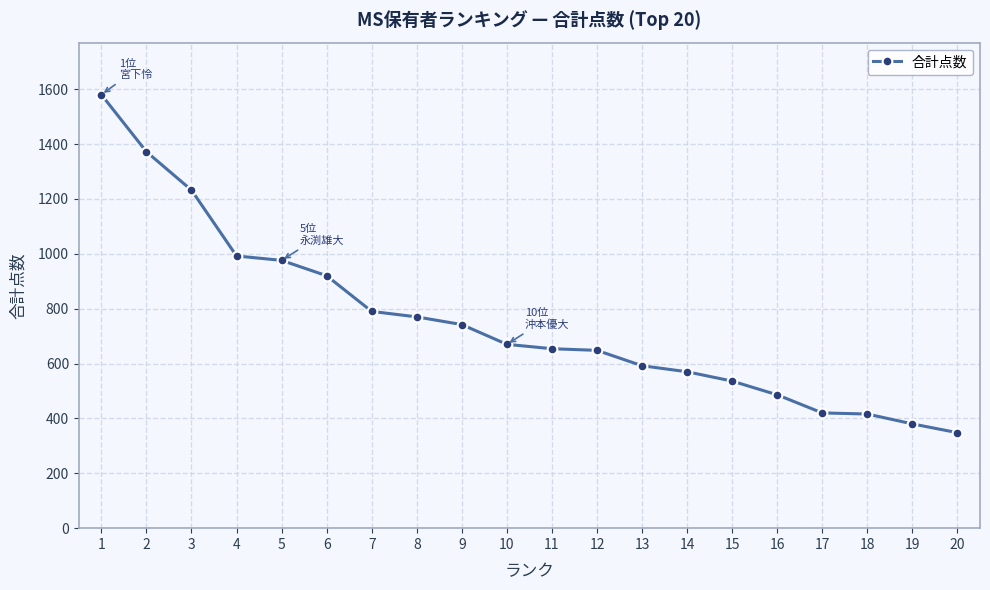

What is the greatest value displayed?

1580